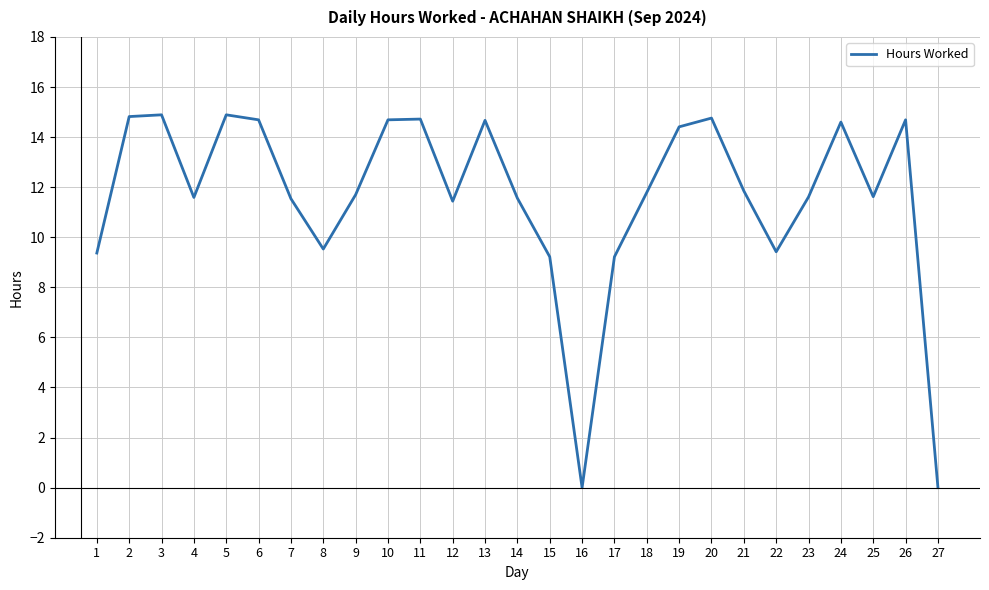

What is the change in value from 6 to 19?

-0.3